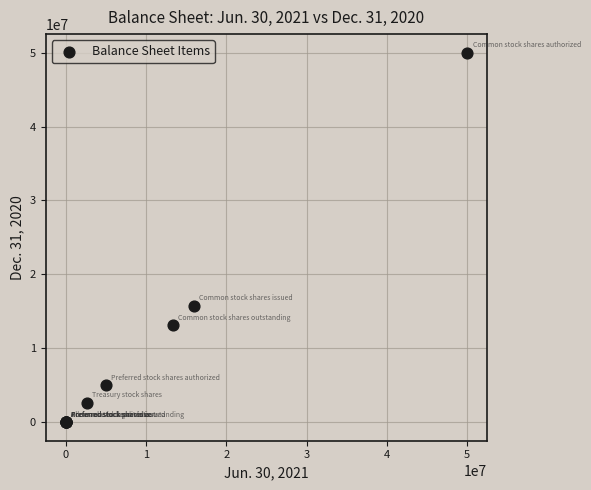

What Y value in the scatter plot is closest to 25000000?

15766193.0